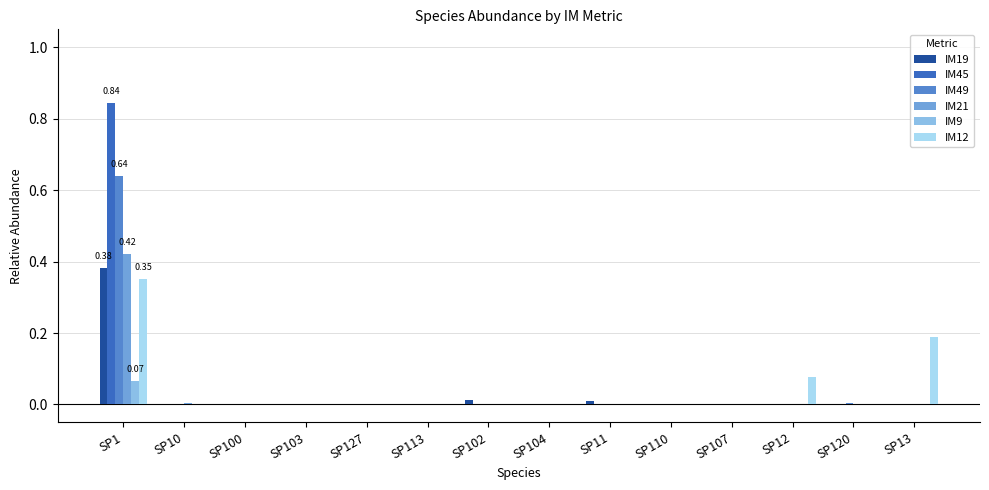

At which category is the sum across all series the highest?

SP1